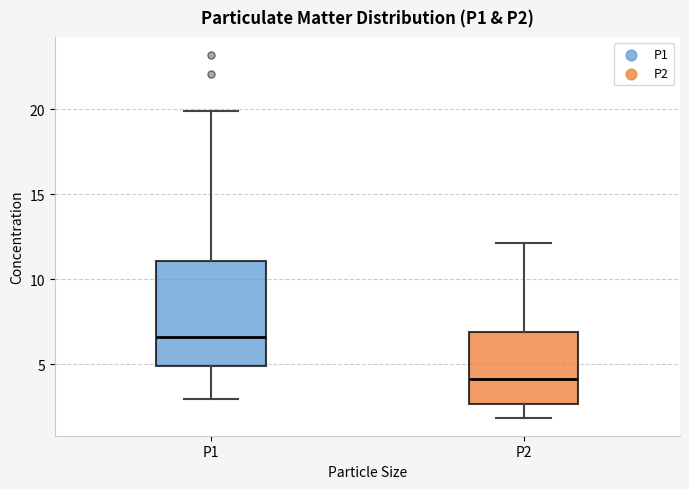

Which box has the lowest median line?

P2